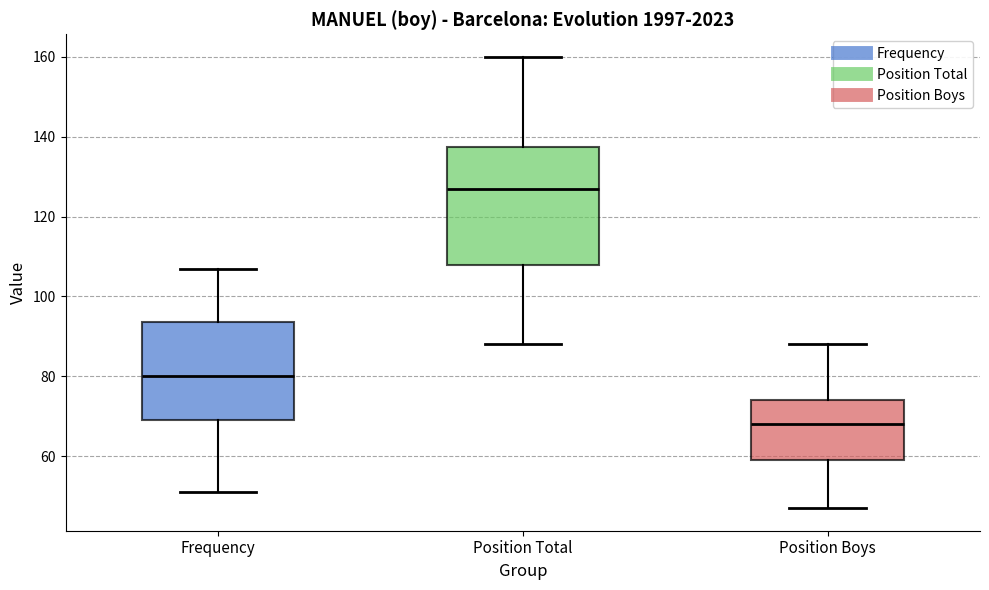

Which box's median line is the highest?

Position Total